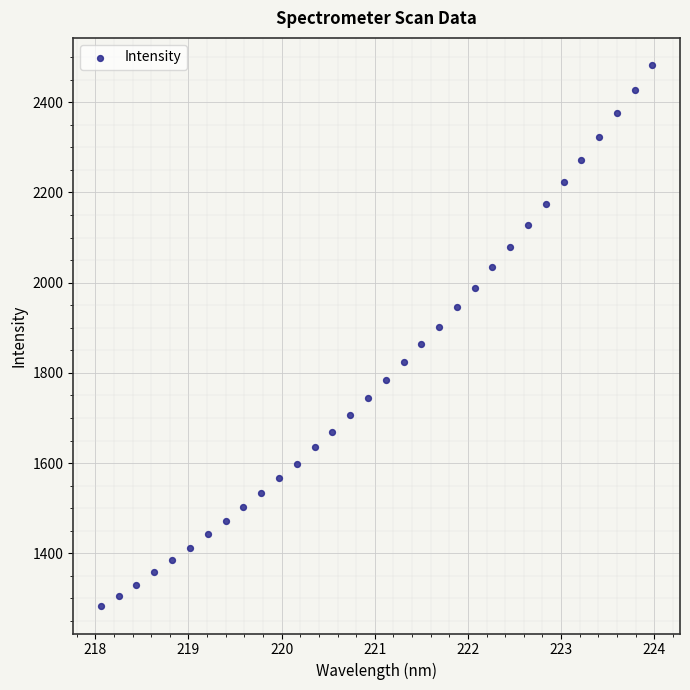

What is the range of Y values (max minus min)?

1200.7